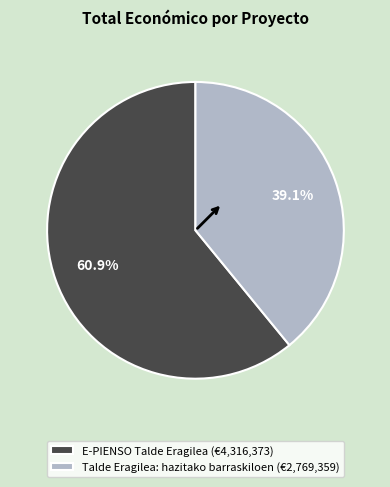

Combined, what portion of the pie is E-PIENSO Talde Eragilea and Talde Eragilea: hazitako barraskiloen?

100.0%